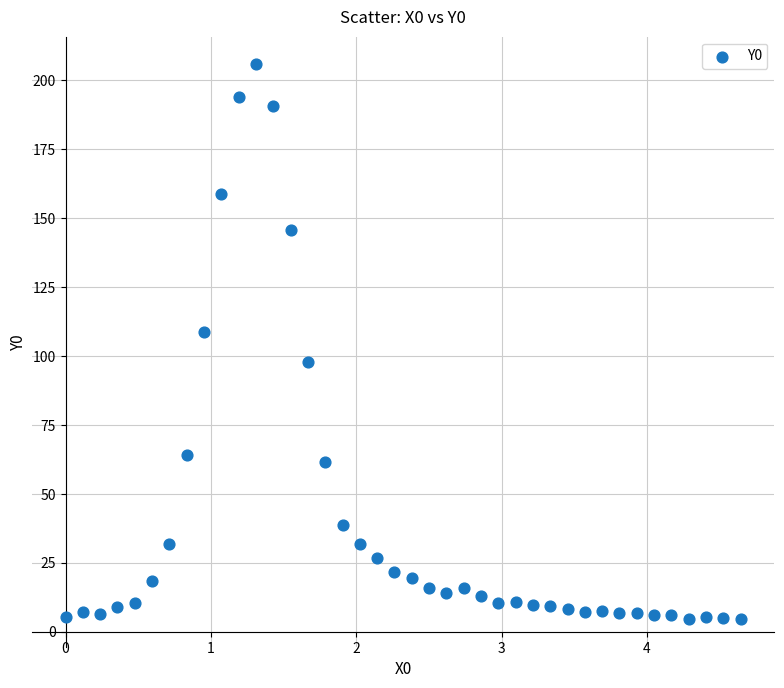

What is the range of X values (max minus min)?

4.6